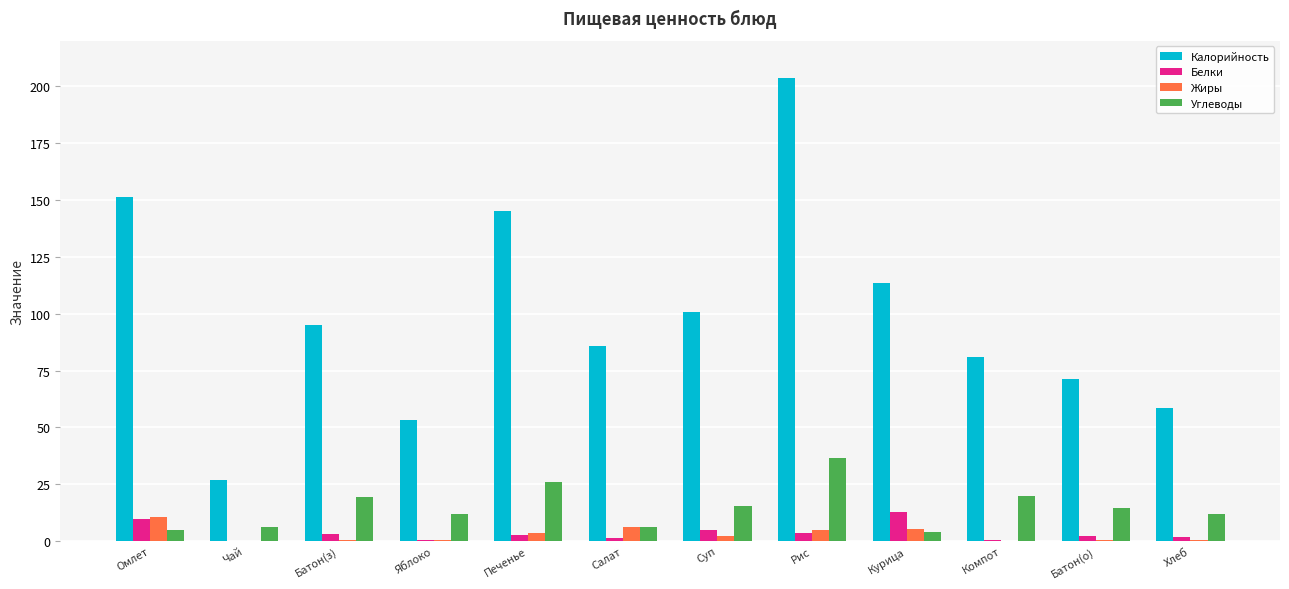

Count the number of categories in the chart.

12